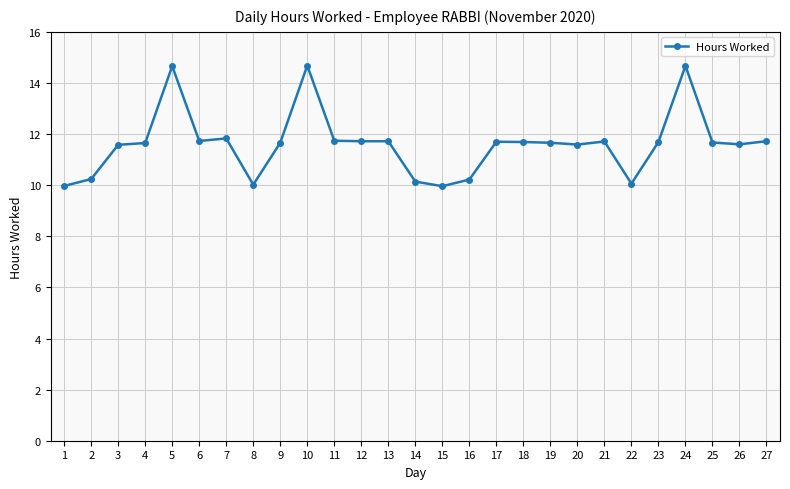

What is the value of the 19th point from the left?

11.7